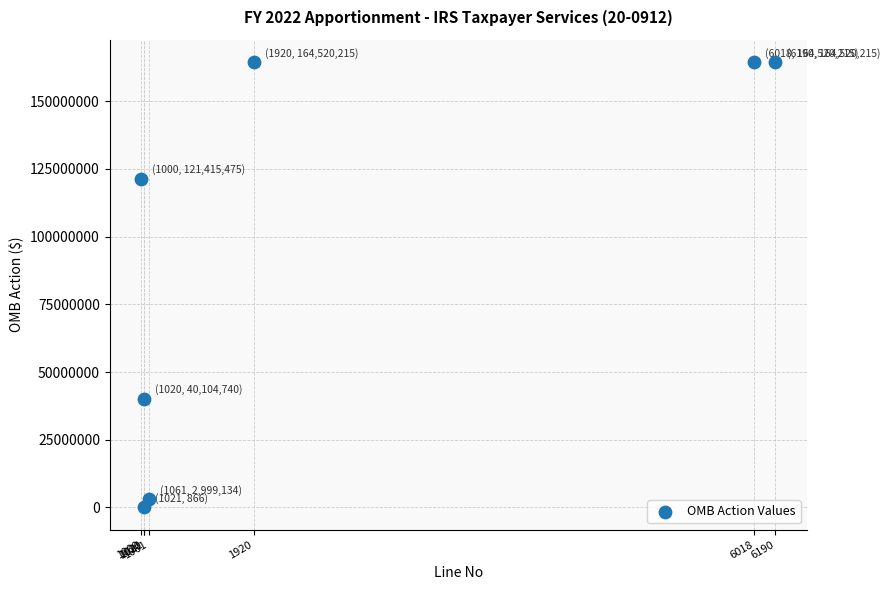

What is the average Y value?

94011551